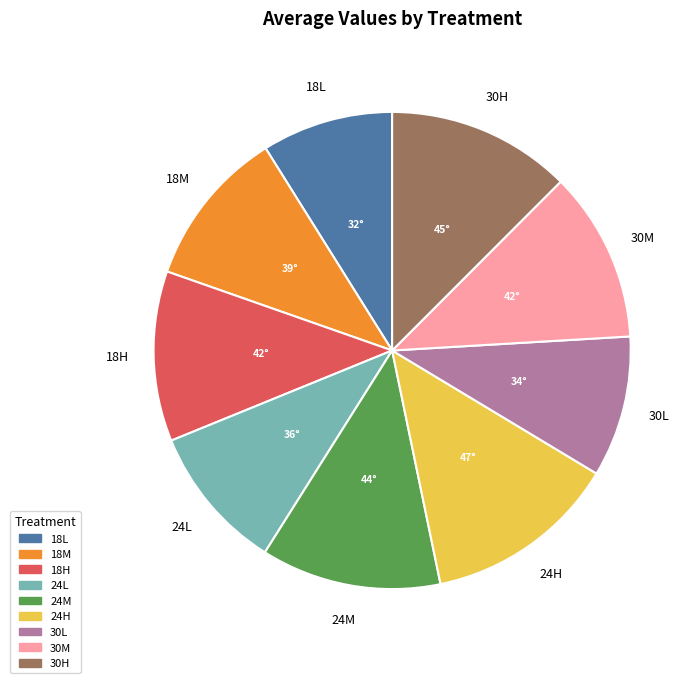

Does 30L represent more than half of the total?

No